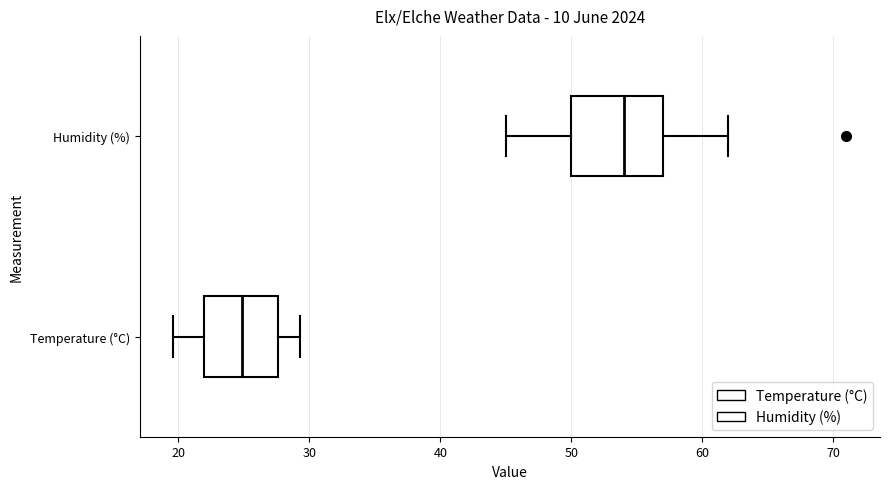

Which box is the widest, from its left edge to its right edge?

Humidity (%)